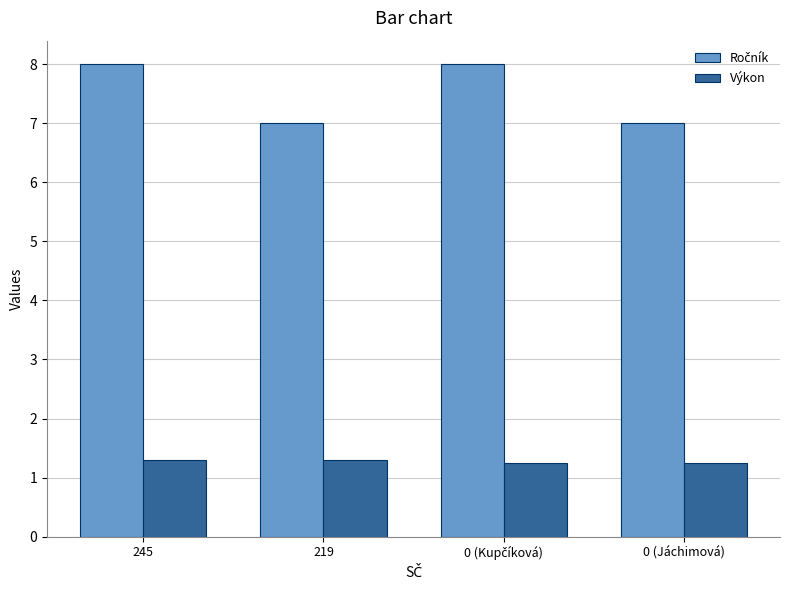

What is the spread (max minus min) of values at 219?

5.7